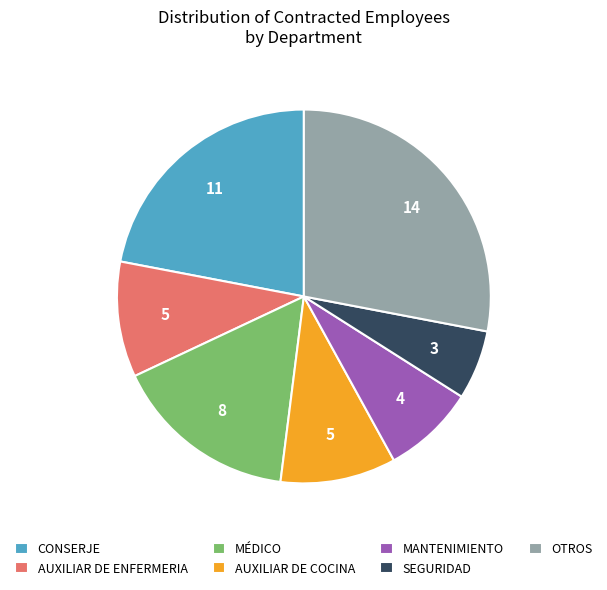

Is there a majority slice in this chart?

No